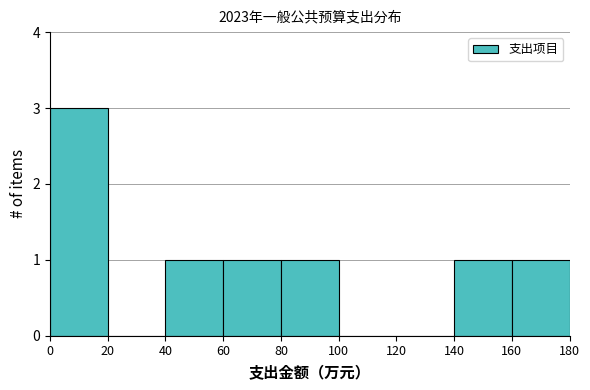

Which range on the x-axis has the tallest bar?

0 to 20